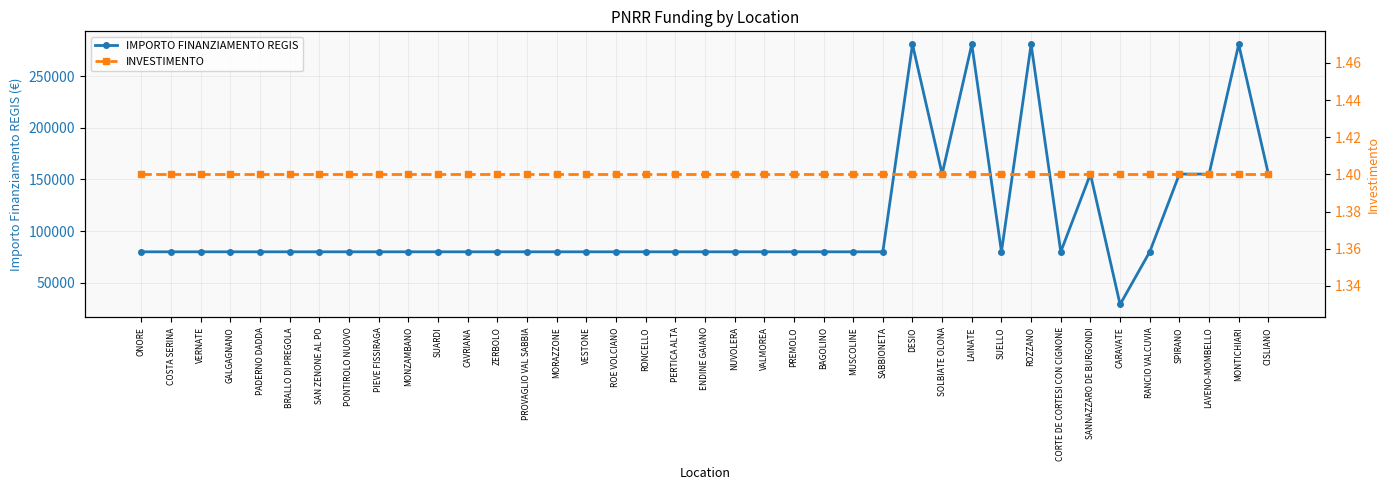

List the series in order of their peak value, lowest first.

INVESTIMENTO, IMPORTO FINANZIAMENTO REGIS